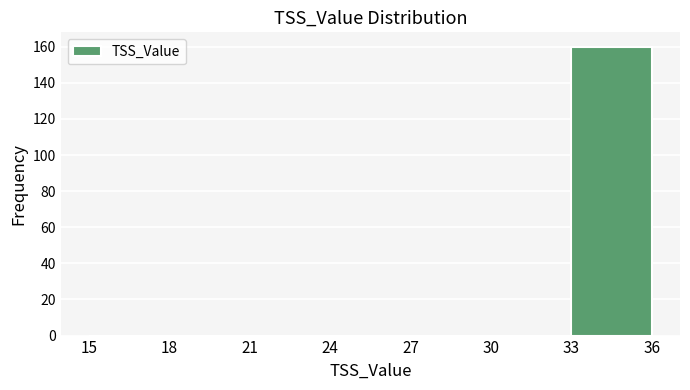

Which range on the x-axis has the tallest bar?

33 to 36